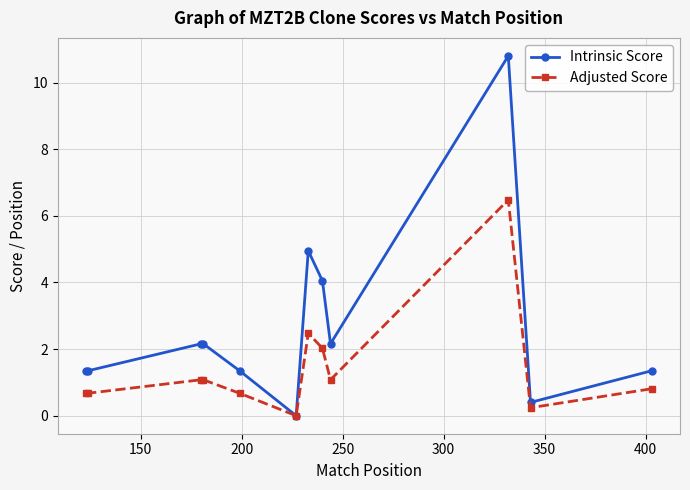

Rank the series by their maximum value, from highest to lowest.

Intrinsic Score, Adjusted Score